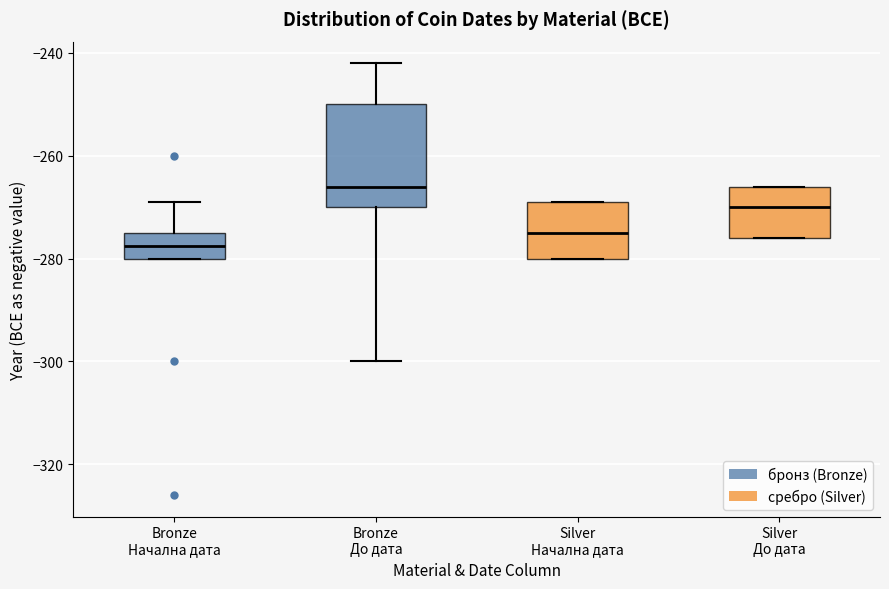

Reading left to right, transcribe this box plot: for each box, give where its median line is, the range the box spans, and where its two whiskers end, as read against the y-axis. The values are not printed on the chart, so give them approximately, as read against the axis.

Bronze Начална дата: median -278, box -280 to -274, whiskers -280 to -268
Bronze До дата: median -266, box -270 to -250, whiskers -300 to -242
Silver Начална дата: median -274, box -280 to -268, whiskers -280 to -268
Silver До дата: median -270, box -276 to -266, whiskers -276 to -266